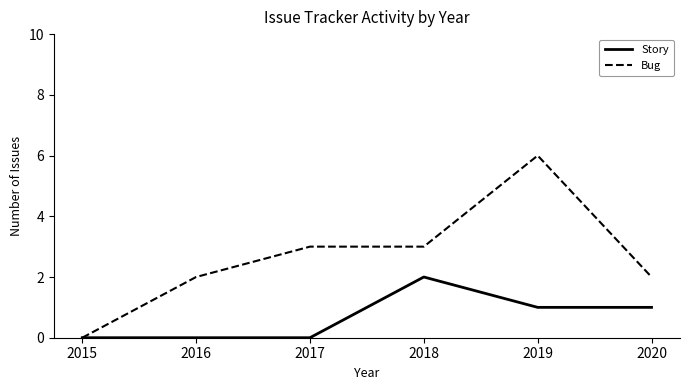

What is the sum of the Bug values at 2015 and 2020?

2